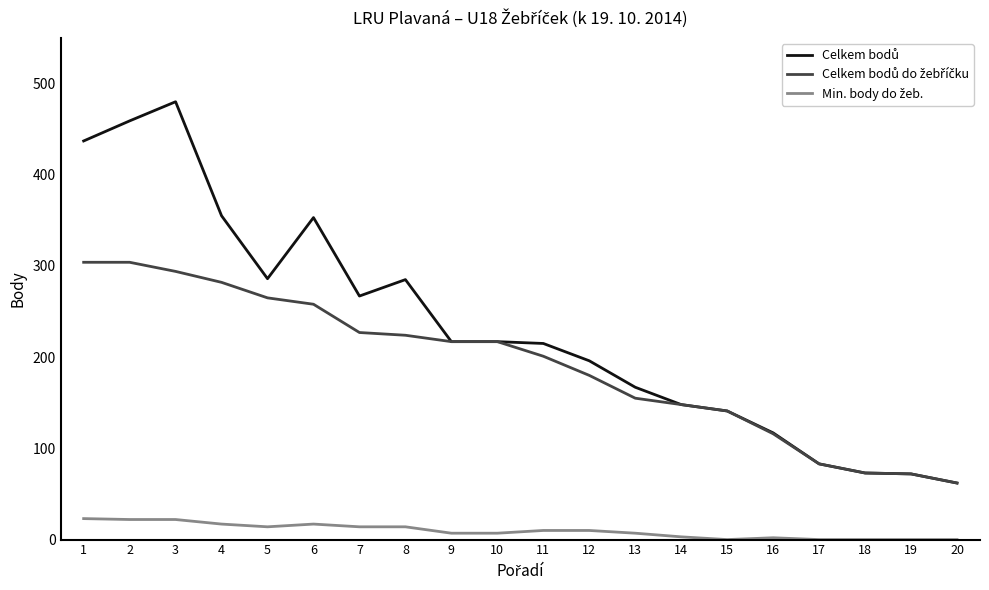

How many series are shown in this chart?

3